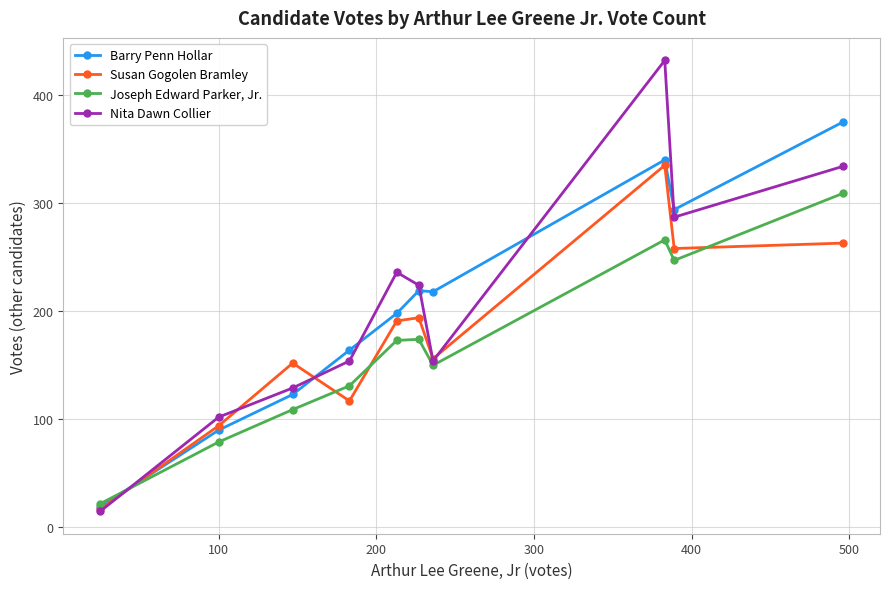

At how many categories does at least one series exceed 193?

6